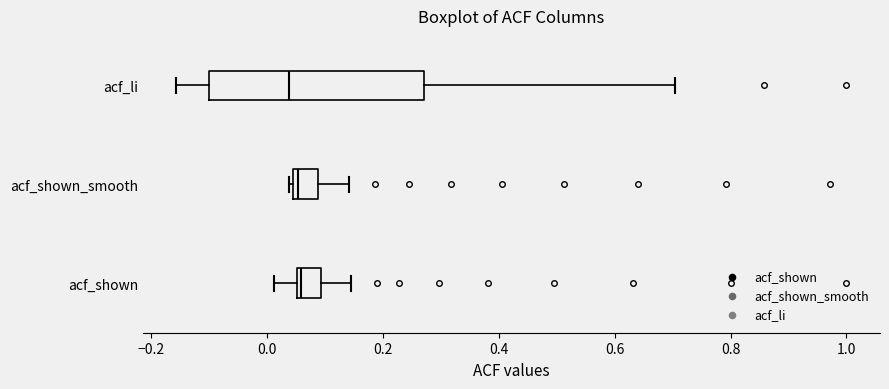

Reading bottom to top, transcribe this box plot: for each box, give where its median line is, the range the box spans, and where its two whiskers end, as read against the x-axis. The values are not printed on the chart, so give them approximately, as read against the axis.

acf_shown: median 0.06 (just right of the box's left edge), box 0.06 to 0.10, whiskers 0.02 to 0.14
acf_shown_smooth: median 0.06, box 0.04 to 0.08, whiskers 0.04 (just left of the box's left edge) to 0.14
acf_li: median 0.04, box -0.10 to 0.28, whiskers -0.16 to 0.70